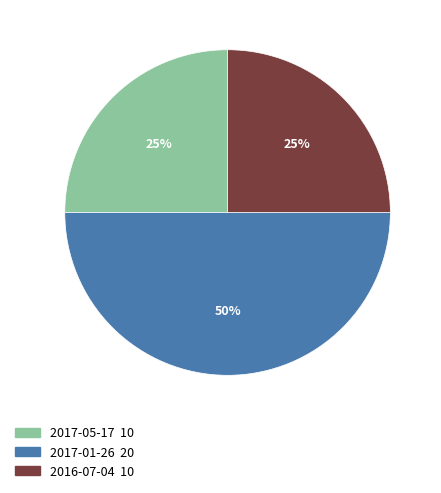

How many segments does this pie chart have?

3